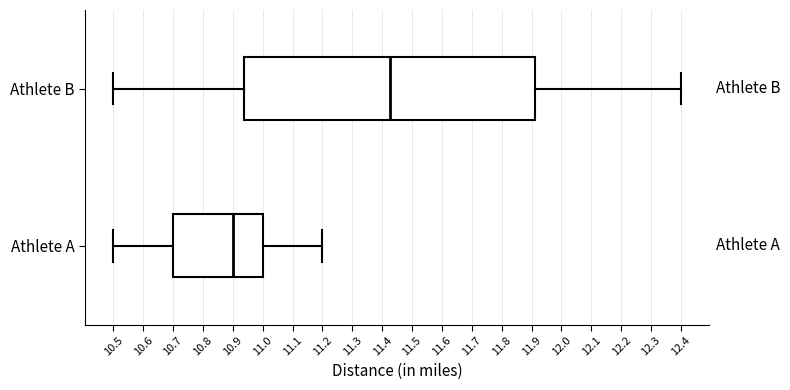

Comparing the boxes themselves (not the whiskers), which one is the widest?

Athlete B